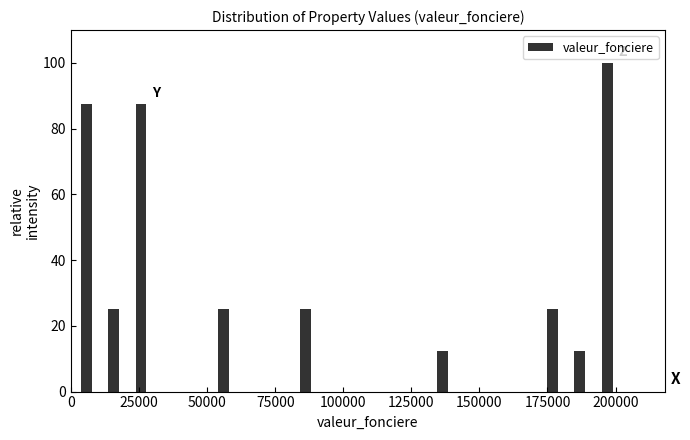

Read against the x-axis, roughly where is the centre of the tallest bar?

195000